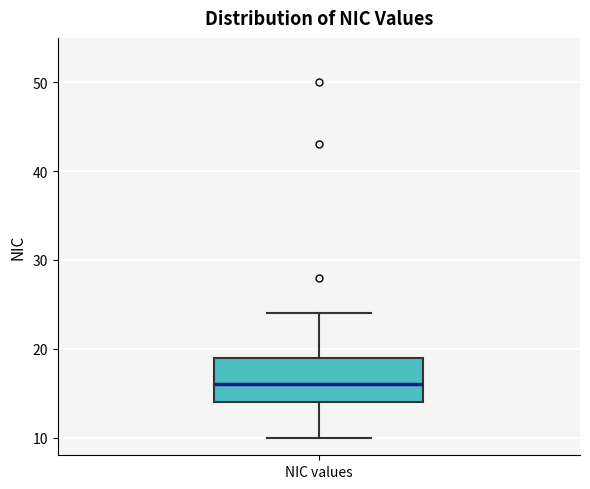

Transcribe this box plot: give where the median line is, the range the box spans, and where the two whiskers end, as read against the y-axis. The values are not printed on the chart, so give them approximately, as read against the axis.

median 16, box 14 to 19, whiskers 10 to 24